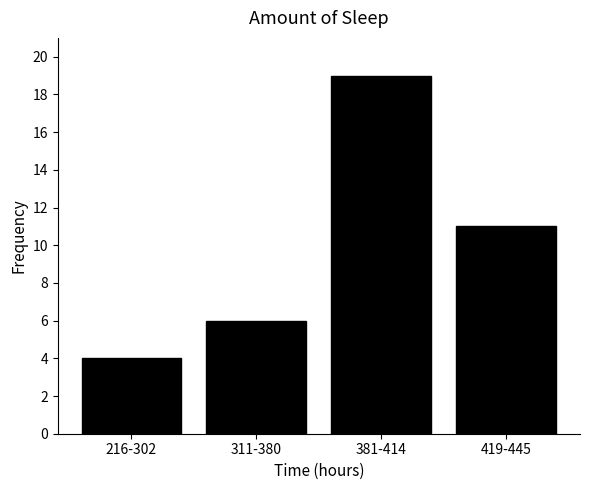

Reading left to right, transcribe all the data shown in this chart.

4	6	19	11